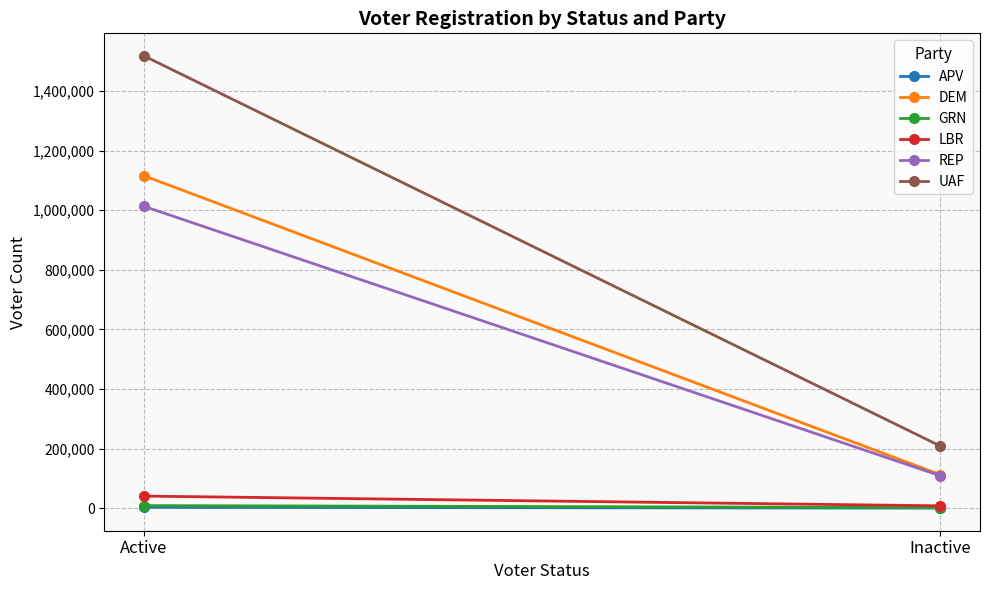

What is the difference between the maximum and minimum values in the LBR series?

32703